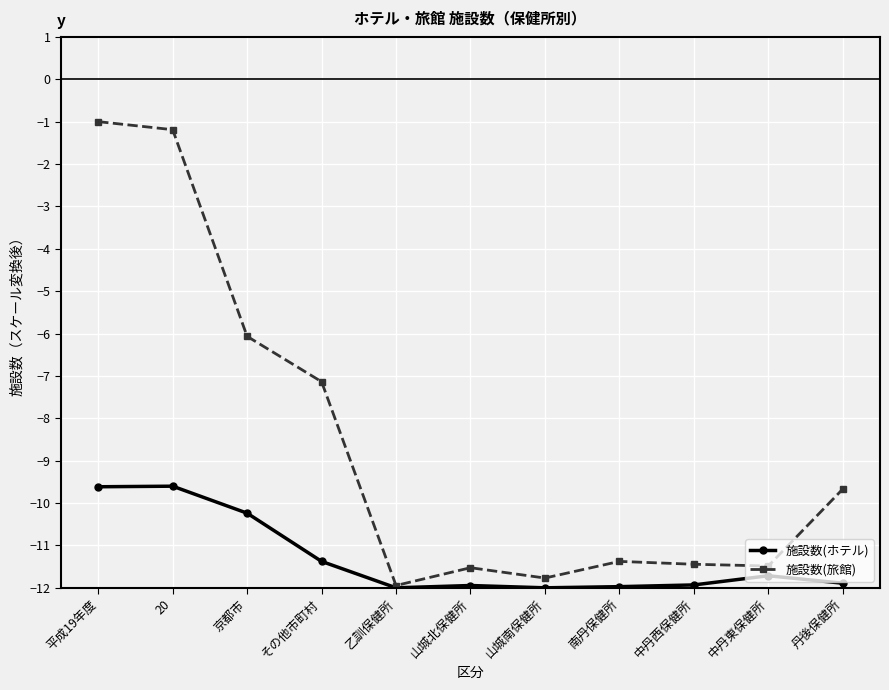

Rank the series by their maximum value, from lowest to highest.

施設数(ホテル), 施設数(旅館)